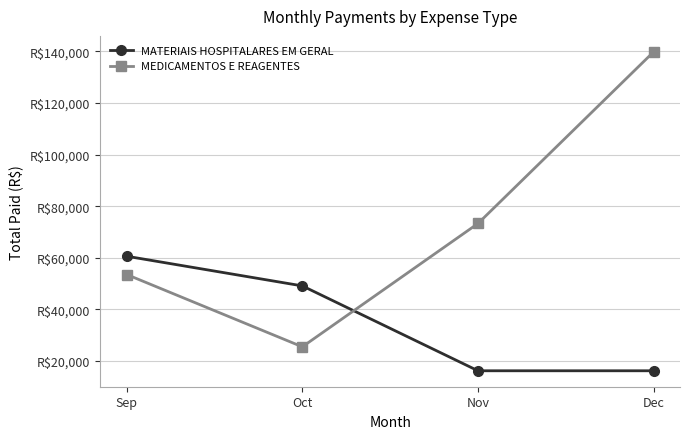

True or false: MEDICAMENTOS E REAGENTES has a value of 53510.1 at Sep.

True